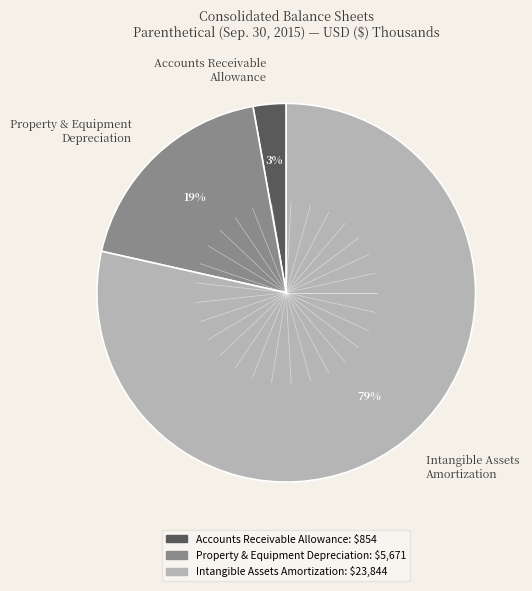

Which has a higher value, Intangible Assets Amortization or Property & Equipment Depreciation?

Intangible Assets Amortization